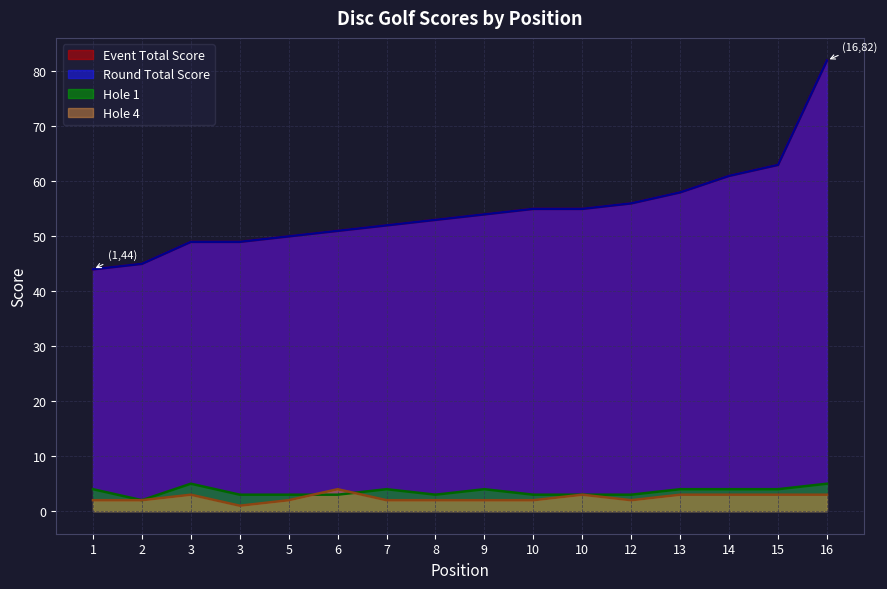

The round_total_score series shows 60 at 1. True or false?

False